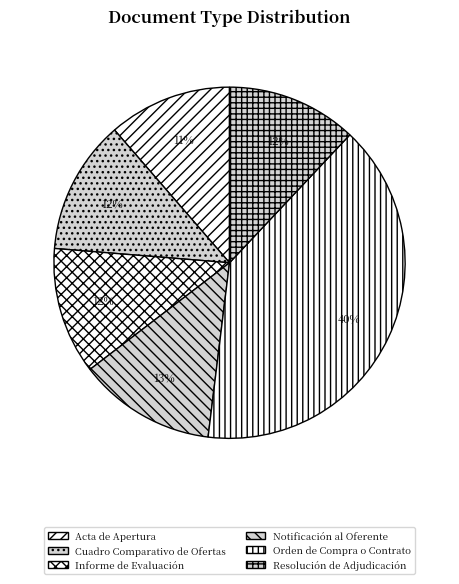

What percentage is the Orden de Compra o Contrato slice, to the nearest percent?

40%